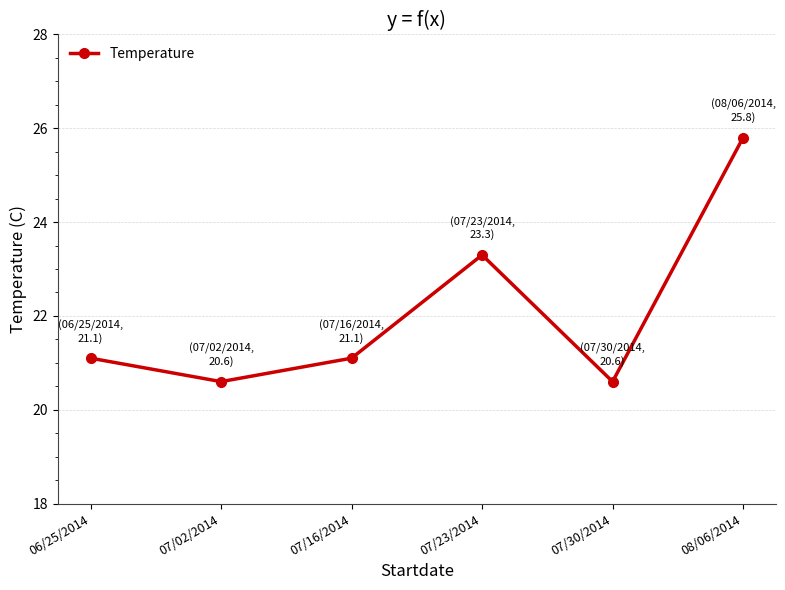

At which category does the data reach its first local peak?

07/23/2014